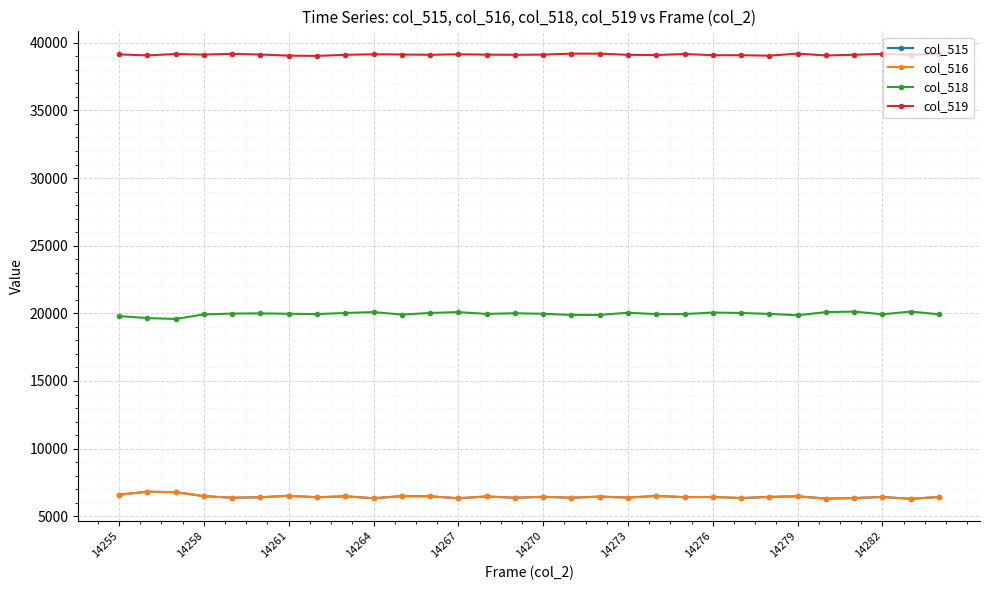

What is the value of the col_519 point at the 9th from the left?

39112